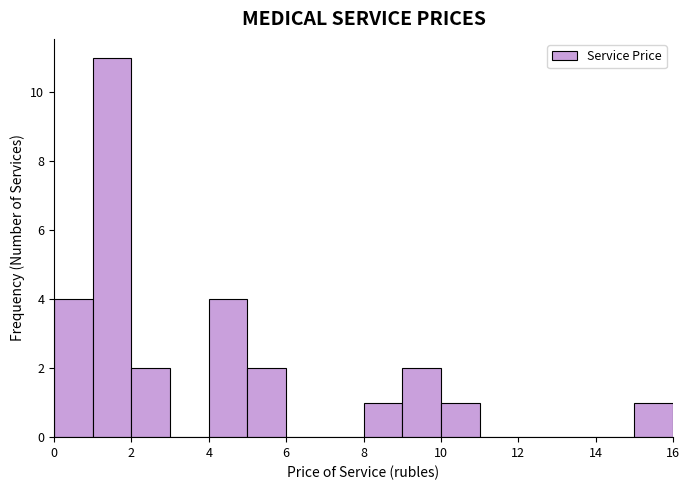

Reading left to right, list every bar in this chart as the range it spans on the x-axis followed by its height. The values are not printed on the chart, so give them approximately, as read against the axis.

0 to 1: 4
1 to 2: 11
2 to 3: 2
3 to 4: 0
4 to 5: 4
5 to 6: 2
6 to 7: 0
7 to 8: 0
8 to 9: 1
9 to 10: 2
10 to 11: 1
11 to 12: 0
12 to 13: 0
13 to 14: 0
14 to 15: 0
15 to 16: 1